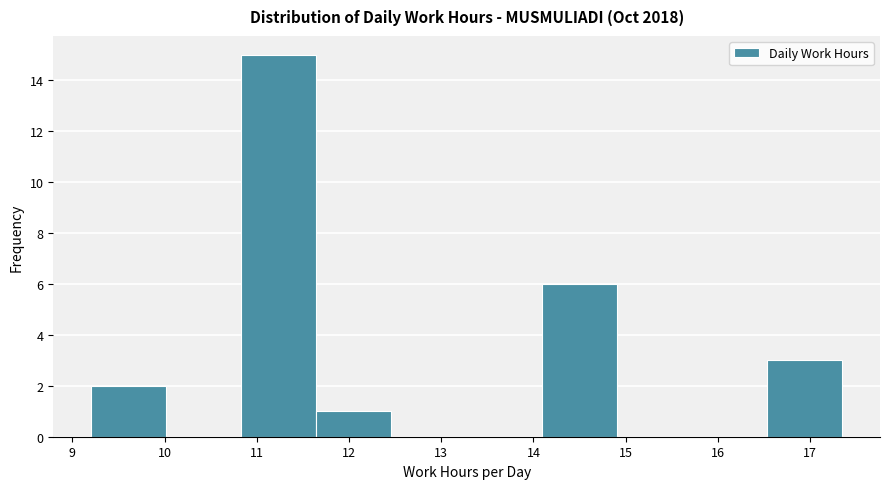

How tall is the bar that spans 14.1 to 14.9 on the x-axis? Neither the bar edges nor the heights are printed on the chart, so give them approximately, as read against the axes.

6